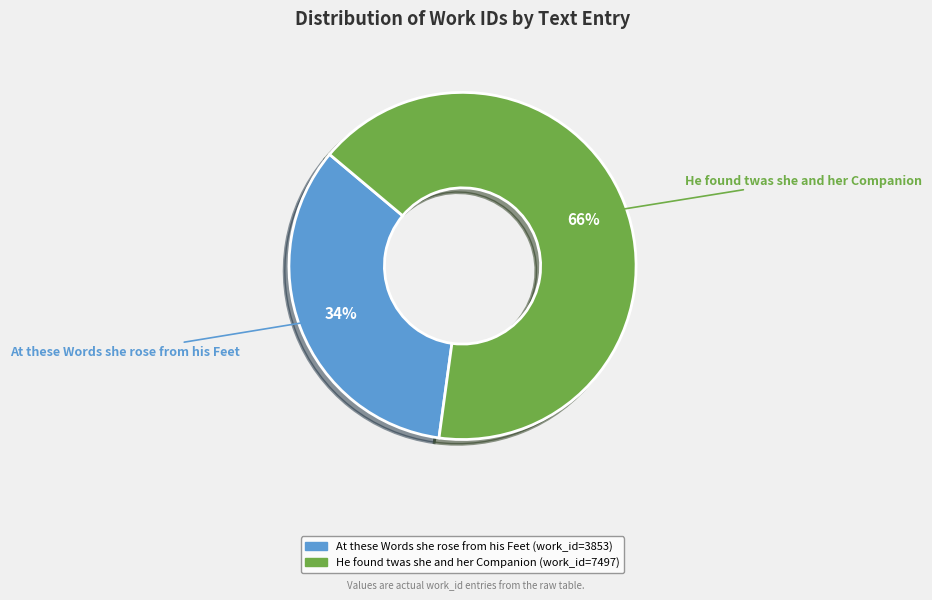

True or false: At these Words she rose from his Feet accounts for 29% of the total.

False